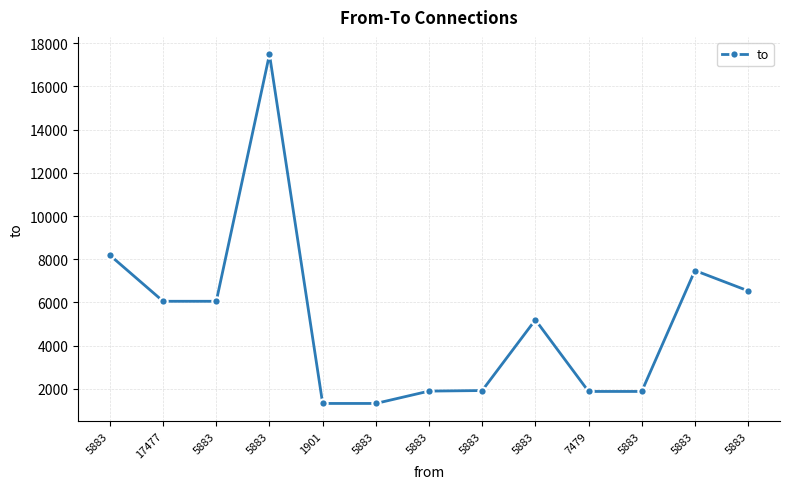

What is the change in value from 5883 to 5883?

+1423